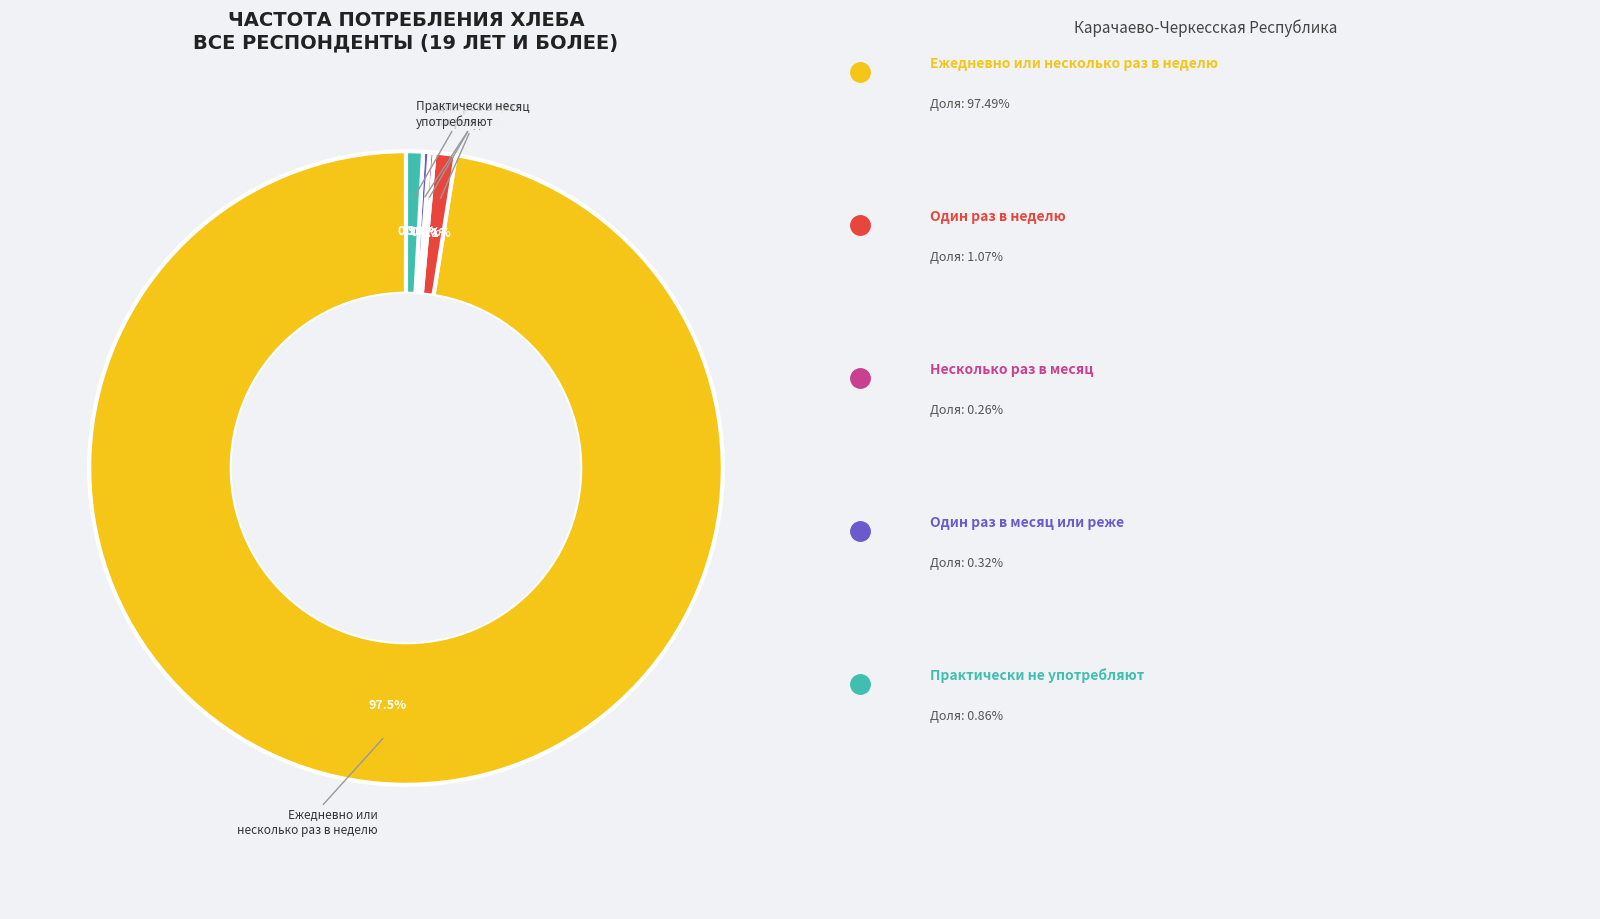

Does any single category account for the majority?

Yes